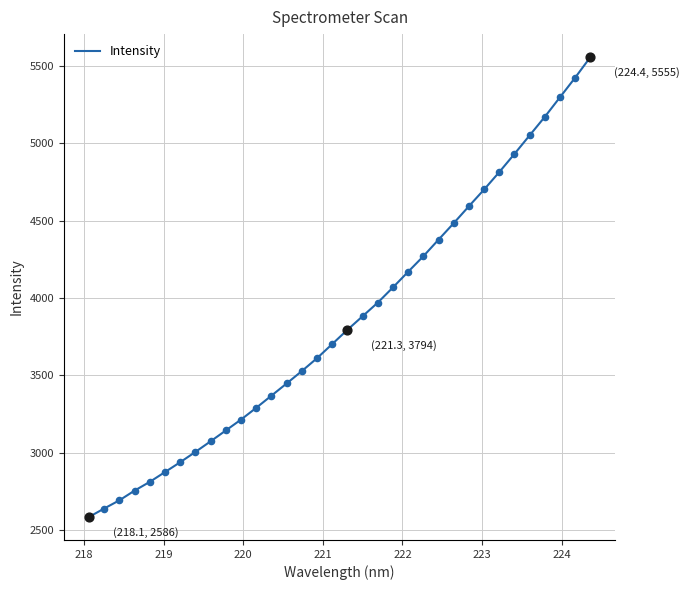

What is the smallest value displayed?

2586.0